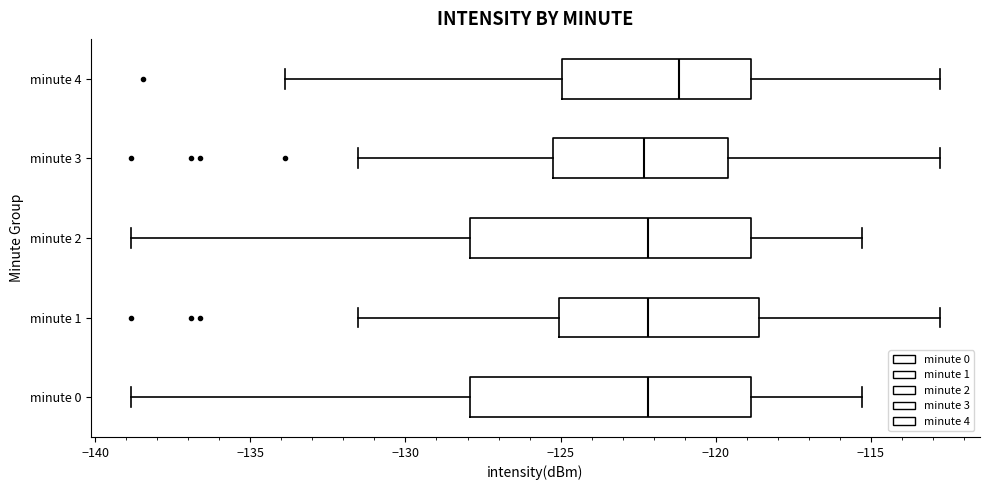

Reading bottom to top, transcribe this box plot: for each box, give where its median line is, the range the box spans, and where its two whiskers end, as read against the x-axis. The values are not printed on the chart, so give them approximately, as read against the axis.

minute 0: median -122.0, box -128.0 to -119.0, whiskers -139.0 to -115.5
minute 1: median -122.0, box -125.0 to -118.5, whiskers -131.5 to -113.0
minute 2: median -122.0, box -128.0 to -119.0, whiskers -139.0 to -115.5
minute 3: median -122.5, box -125.0 to -119.5, whiskers -131.5 to -113.0
minute 4: median -121.0, box -125.0 to -119.0, whiskers -134.0 to -113.0